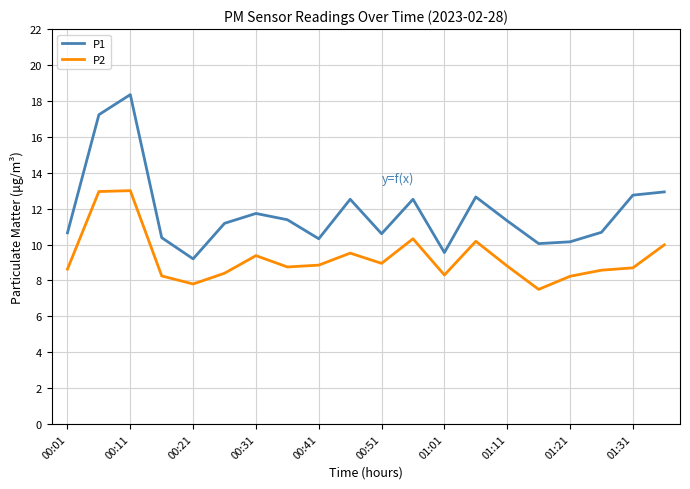

What is the greatest value displayed?

18.4